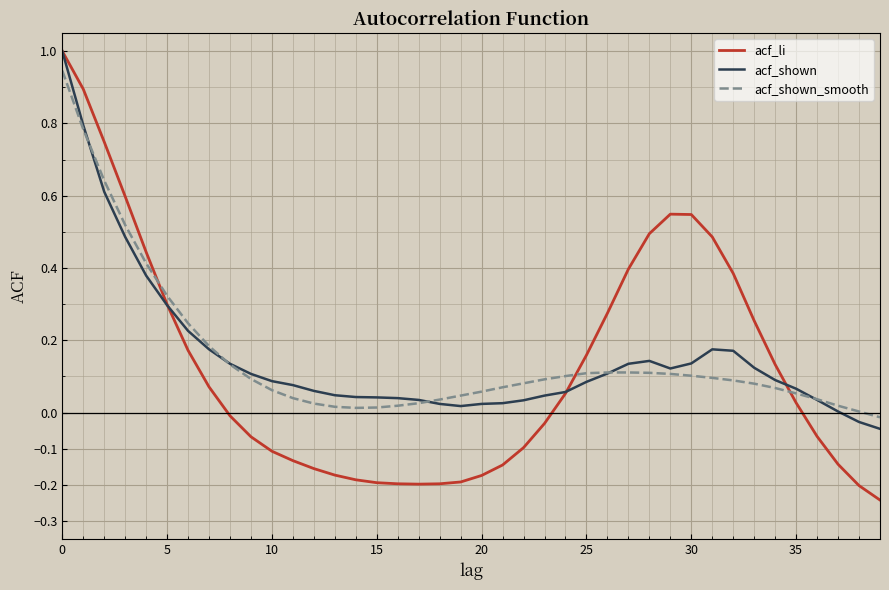

What is the difference between the maximum and minimum values in the acf_shown series?

1.0